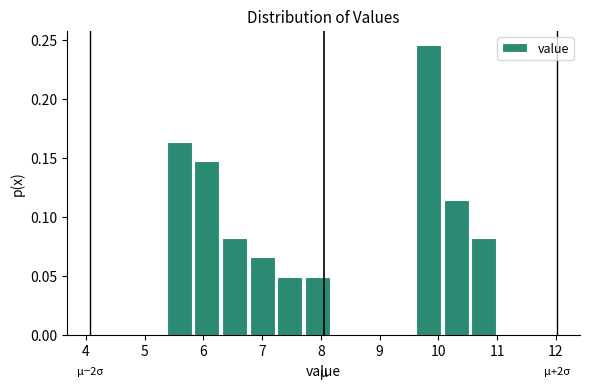

Which range on the x-axis has the tallest bar?

9.6 to 10.1